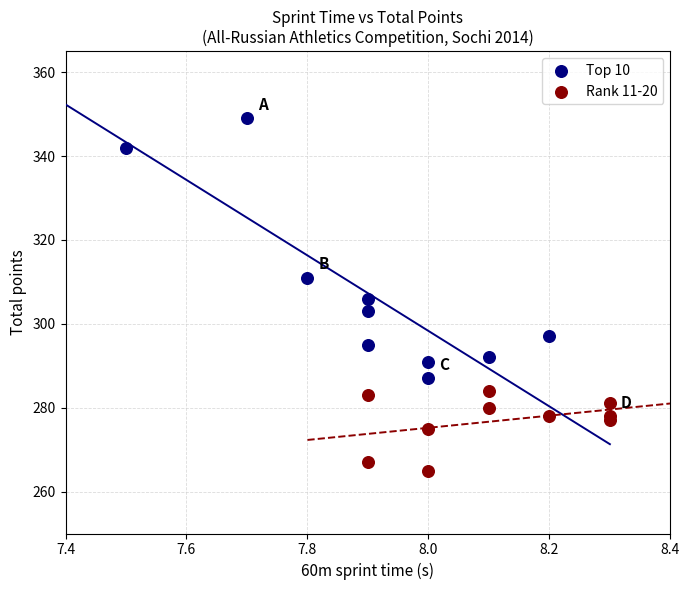

Which series reaches the minimum Y coordinate?

Rank 11-20